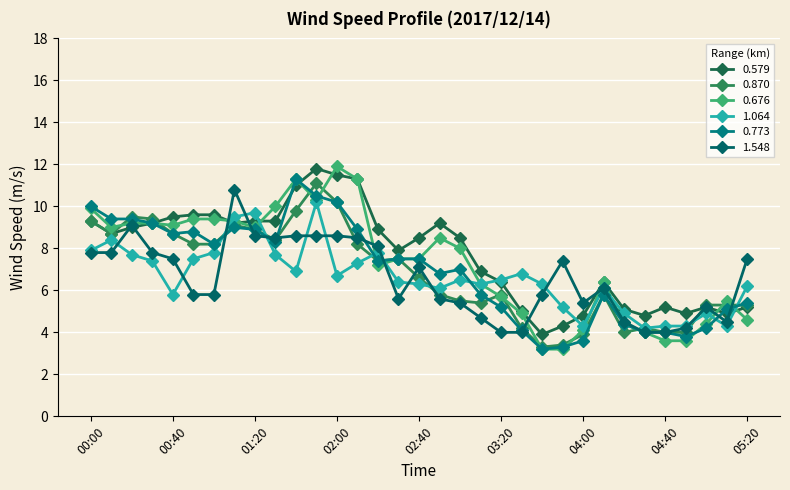

In 1.064, how many points are lower than both neighbors (excluding endpoints)?

8